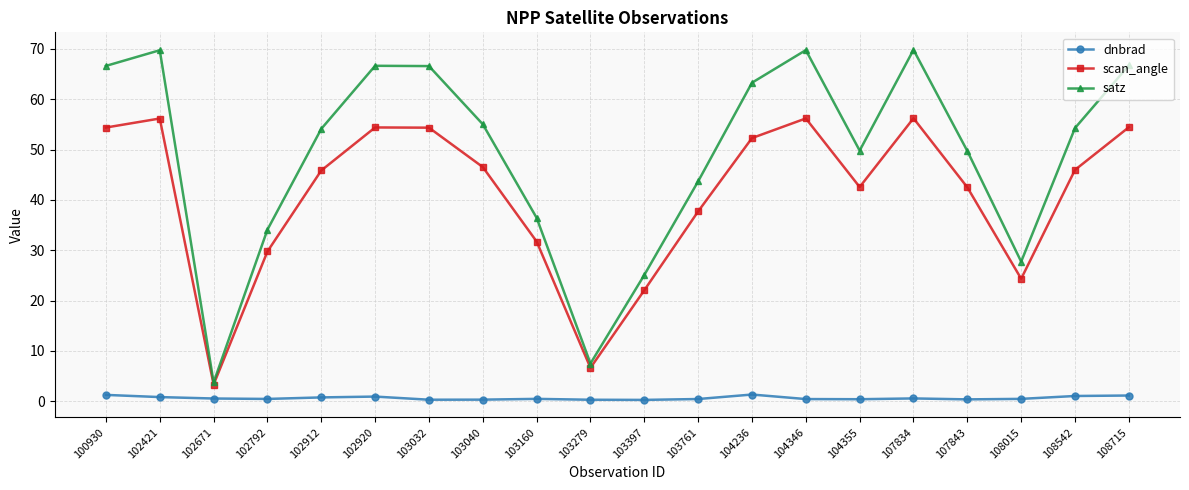

True or false: dnbrad and satz cross at least once.

False